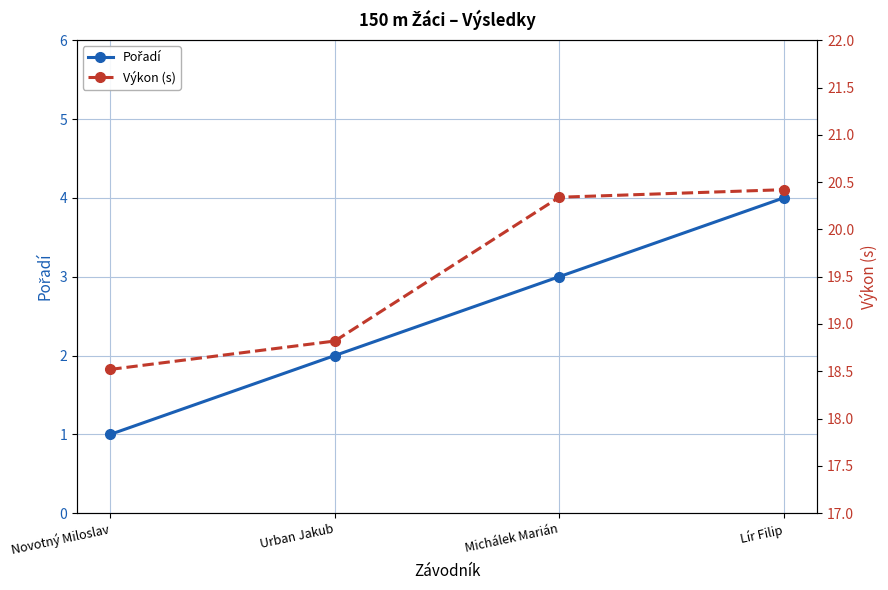

What is the approximate value of Pořadí at Urban Jakub?

2.0